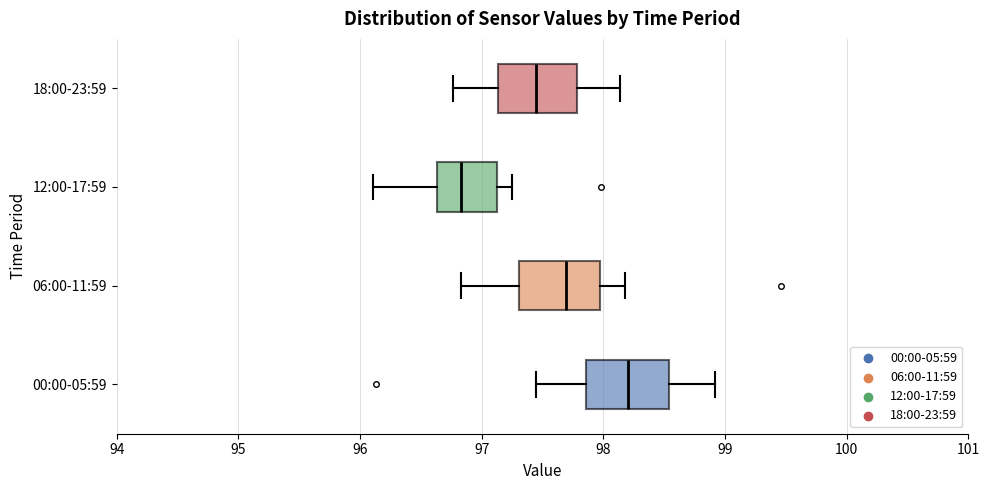

Where does the left whisker of the box for 06:00-11:59 end on the x-axis? The values are not printed on the chart, so give them approximately, as read against the axis.

96.8